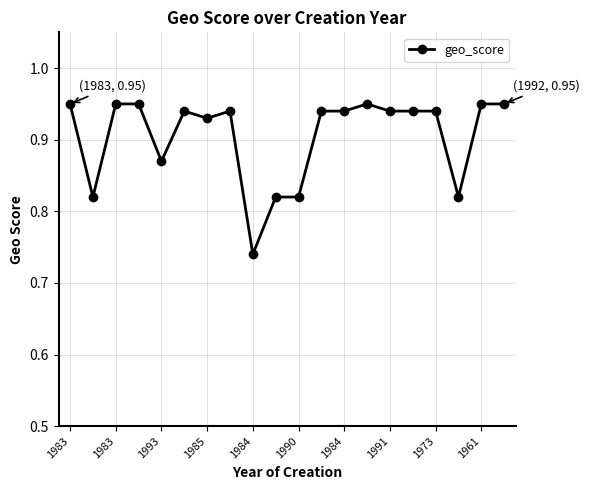

True or false: the data has more than 1 interior local peaks.

True